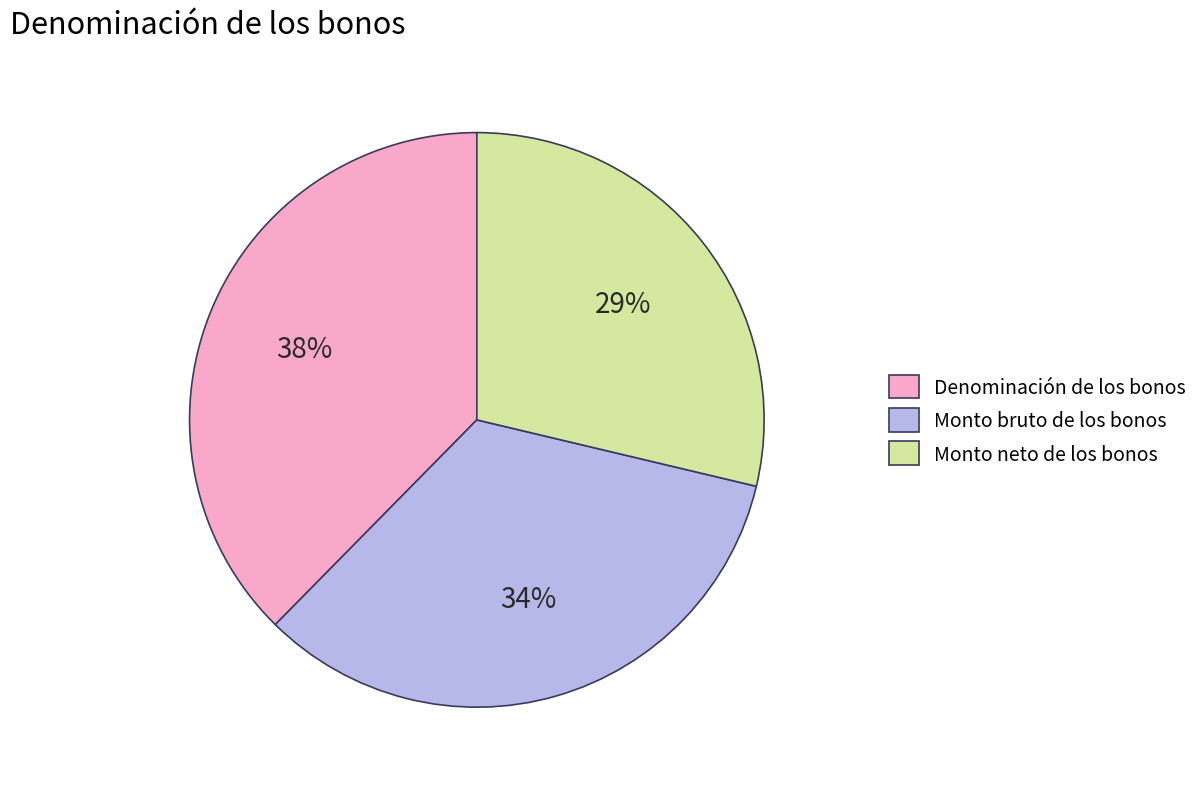

Which category has the biggest portion of the pie?

Denominación de los bonos